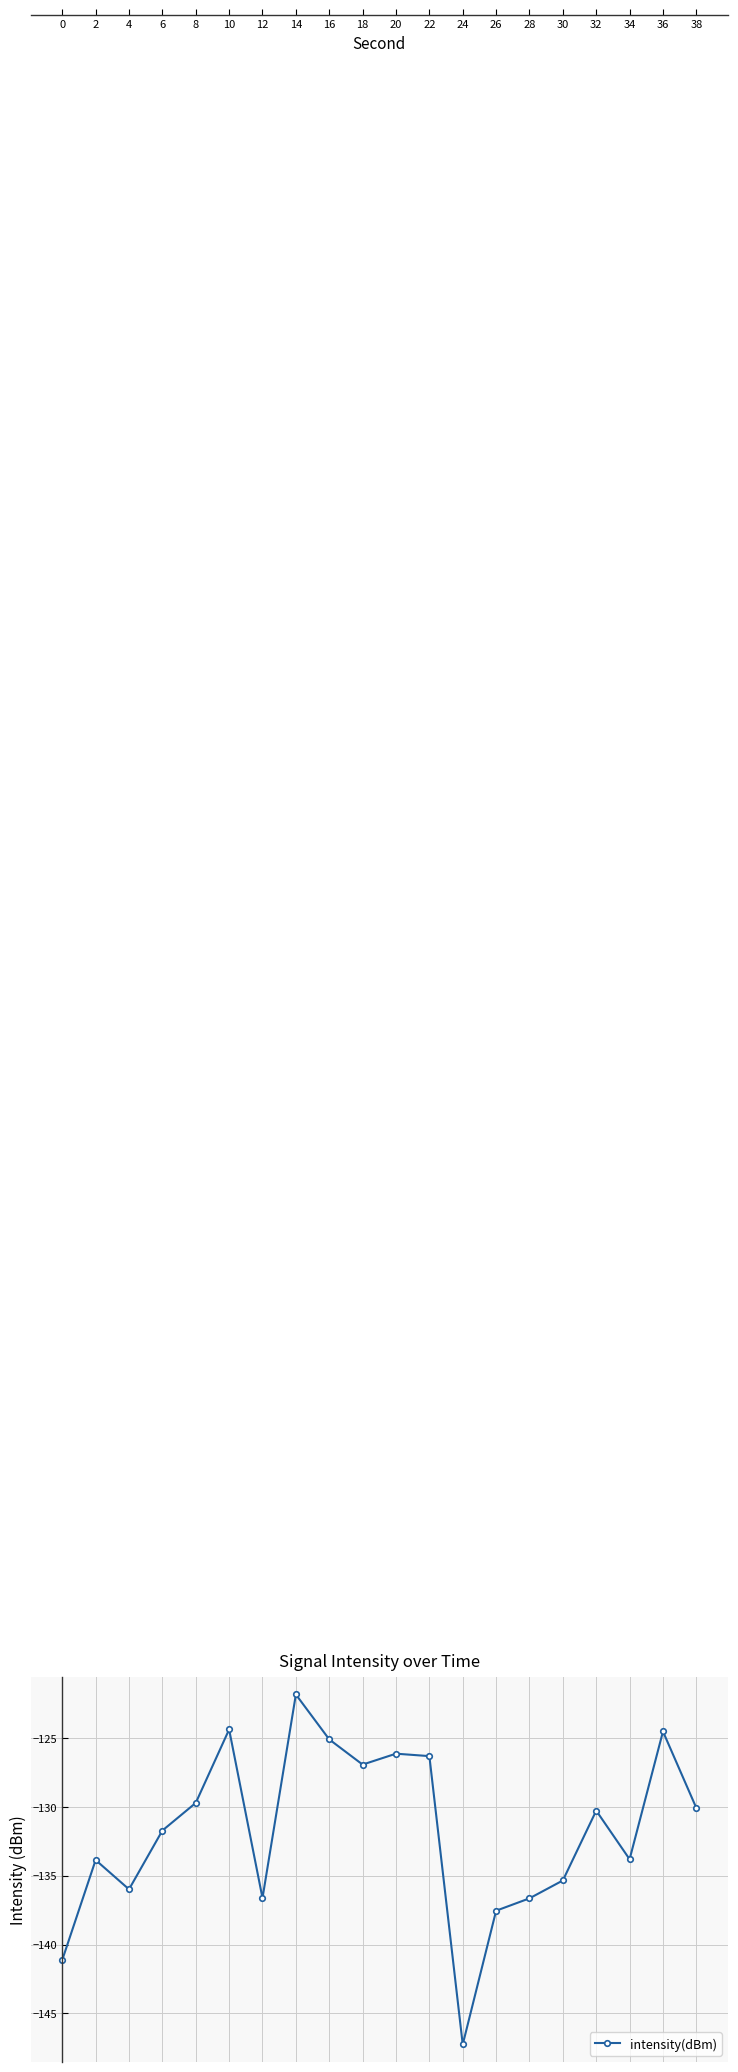

What is the difference between the values at 2 and 10?

9.5